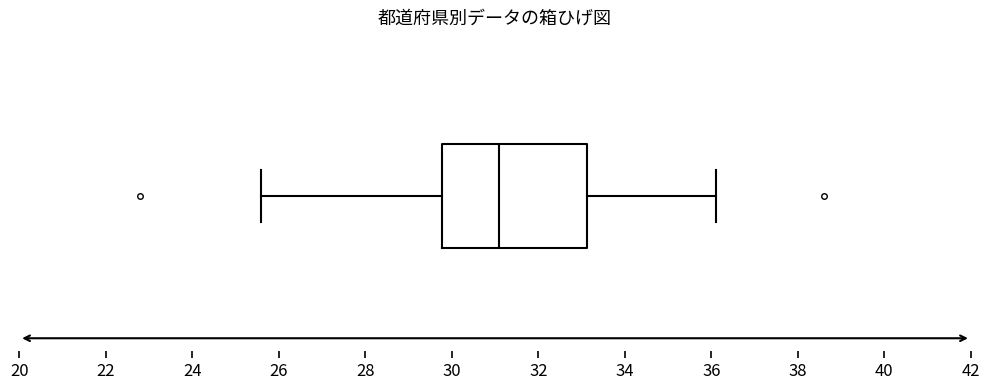

Transcribe this box plot: give where the median line is, the range the box spans, and where the two whiskers end, as read against the x-axis. The values are not printed on the chart, so give them approximately, as read against the axis.

median 31.2, box 29.8 to 33.2, whiskers 25.6 to 36.2